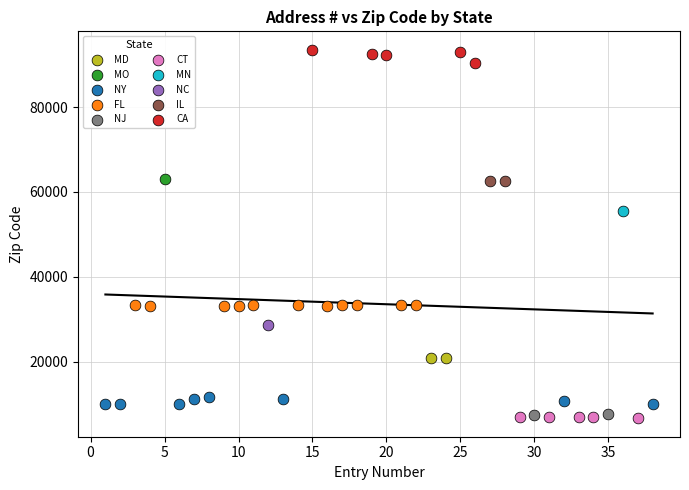

What are all the series names shown in the legend?

MD, MO, FL, NY, NC, NJ, IL, CT, MN, CA